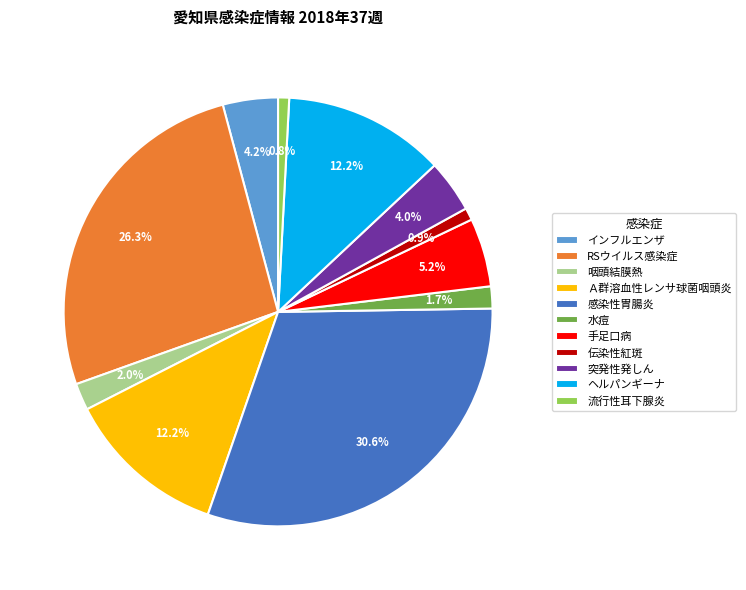

Do 流行性耳下腺炎 and 伝染性紅斑 together represent more than half of the pie?

No